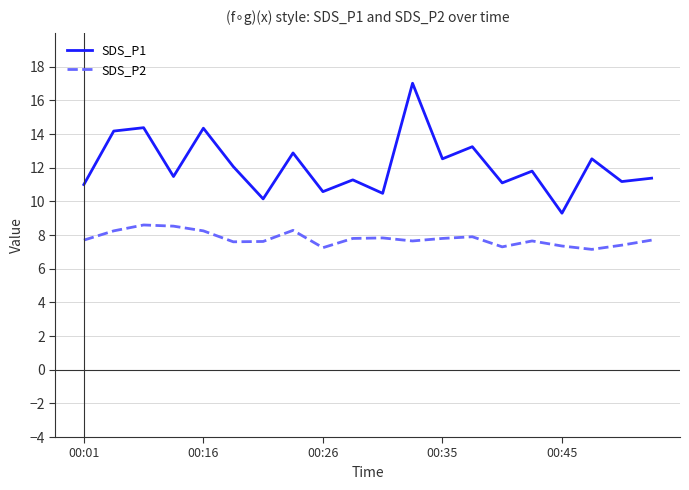

True or false: SDS_P2 and SDS_P1 cross at least once.

False